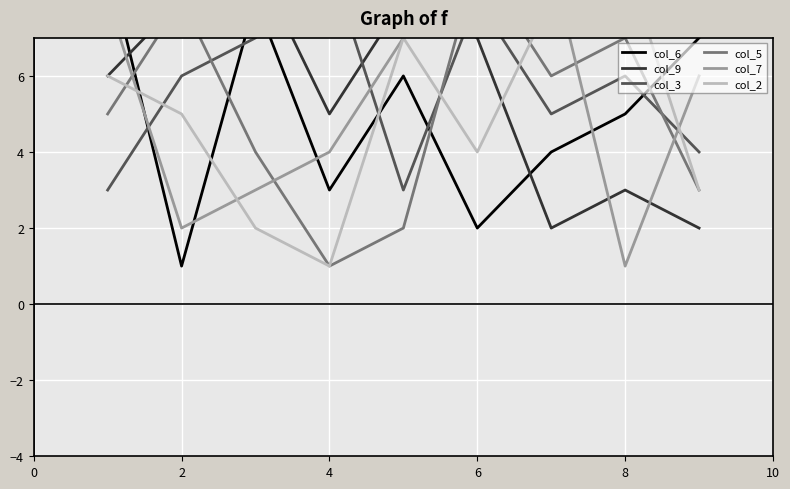

Reading right to left, what are all the values shown in this chart?

col_6: 7	5	4	2	6	3	8	1	9
col_9: 2	3	2	7	8	5	9	8	6
col_3: 4	6	5	8	3	9	7	6	3
col_5: 3	7	6	9	2	1	4	8	5
col_7: 6	1	9	8	7	4	3	2	8
col_2: 3	9	8	4	7	1	2	5	6